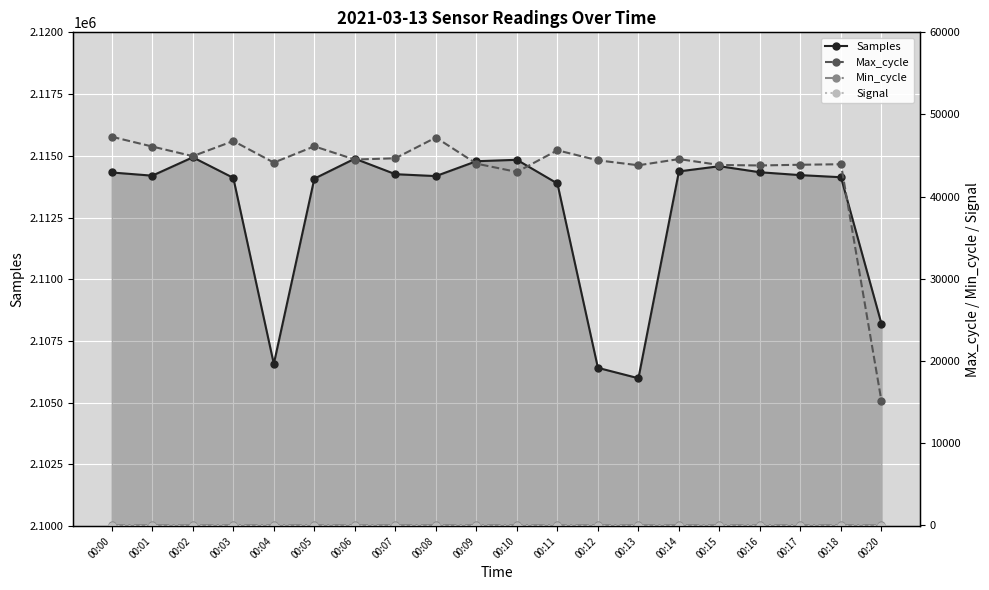

True or false: Signal and Min_cycle intersect in this chart.

False